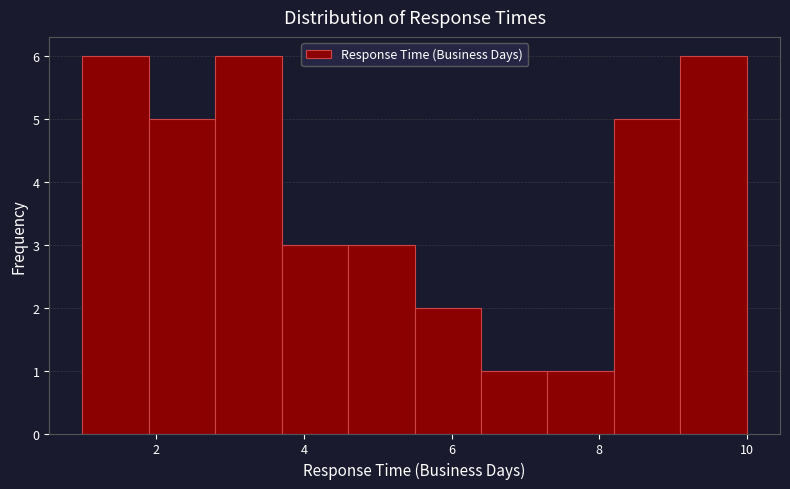

Reading left to right, list every bar in this chart as the range it spans on the x-axis followed by its height. Neither the bar edges nor the heights are printed on the chart, so give them approximately, as read against the axes.

1.0 to 1.9: 6
1.9 to 2.8: 5
2.8 to 3.7: 6
3.7 to 4.6: 3
4.6 to 5.5: 3
5.5 to 6.4: 2
6.4 to 7.3: 1
7.3 to 8.2: 1
8.2 to 9.1: 5
9.1 to 10.0: 6